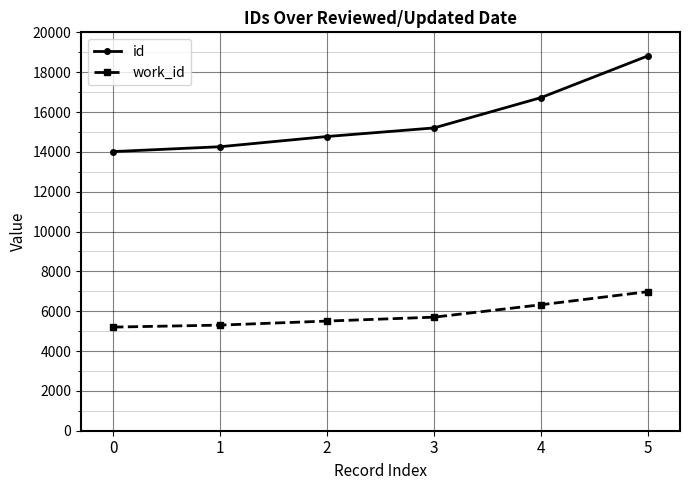

Rank the series by their maximum value, from lowest to highest.

work_id, id